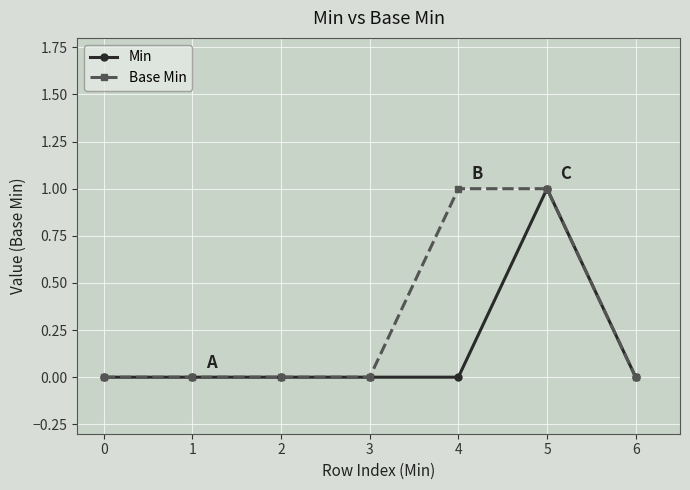

True or false: Min has a value of -1 at 1.

False